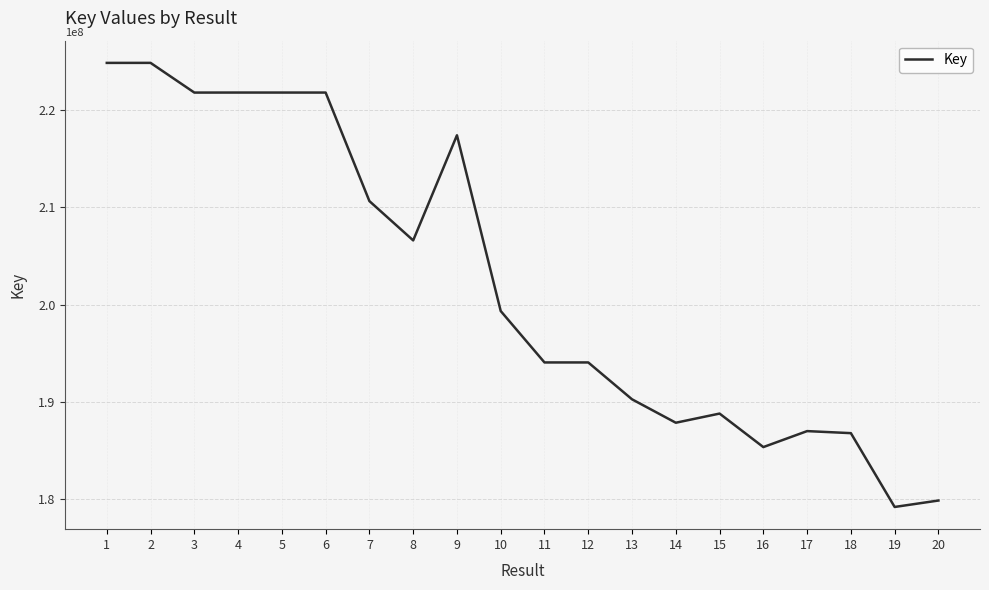

What is the maximum value shown in the chart?

224859291